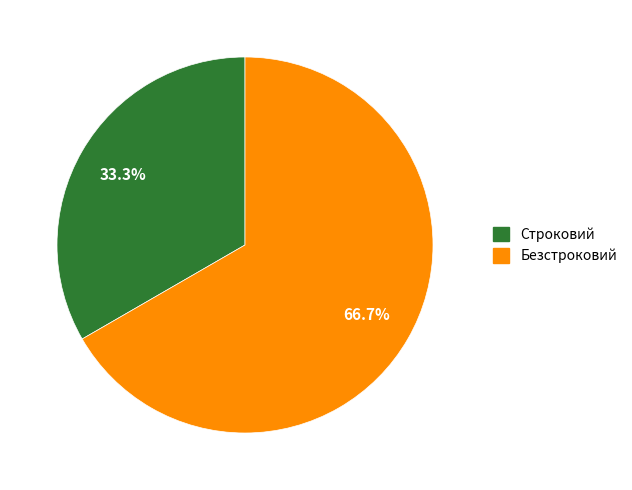

The Строковий slice represents 43% of the pie. True or false?

False